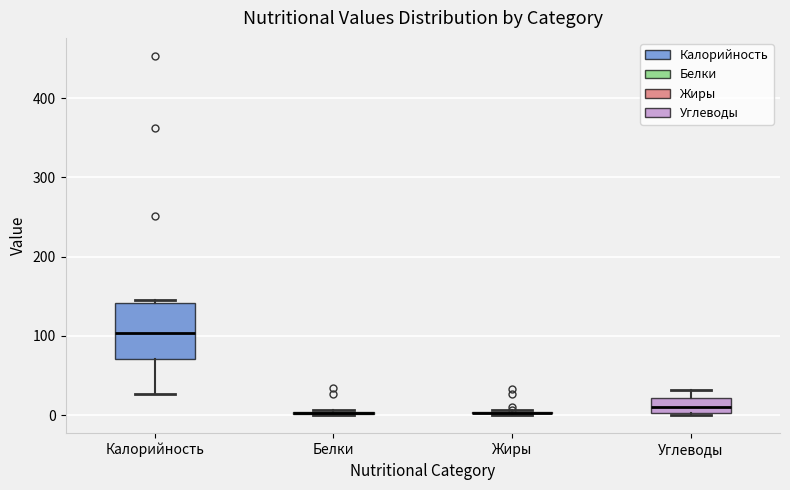

Reading left to right, transcribe this box plot: for each box, give where its median line is, the range the box spans, and where its two whiskers end, as read against the y-axis. The values are not printed on the chart, so give them approximately, as read against the axis.

Калорийность: median 100, box 70 to 140, whiskers 30 to 150
Белки: box collapsed to a line at 0, whiskers 0 to 10
Жиры: box collapsed to a line at 0, whiskers 0 to 10
Углеводы: median 10, box 0 to 20, whiskers 0 (just below the box's lower edge) to 30